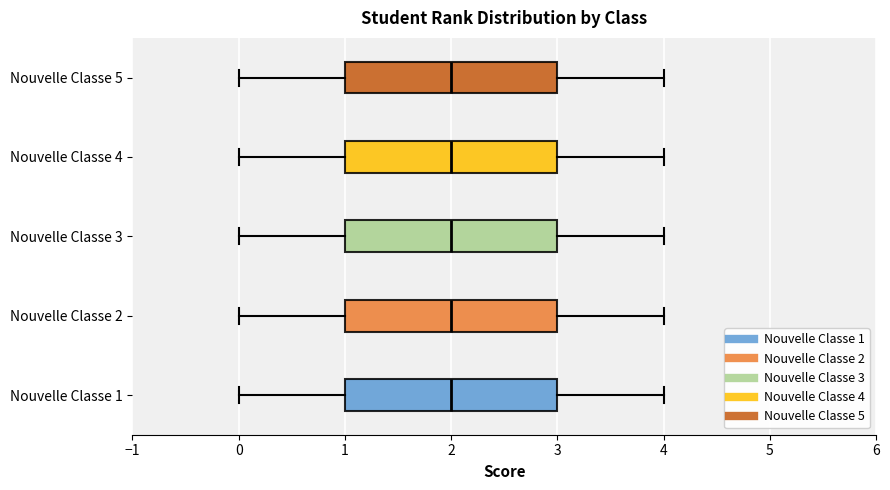

Reading bottom to top, transcribe this box plot: for each box, give where its median line is, the range the box spans, and where its two whiskers end, as read against the x-axis. The values are not printed on the chart, so give them approximately, as read against the axis.

Nouvelle Classe 1: median 2, box 1 to 3, whiskers 0 to 4
Nouvelle Classe 2: median 2, box 1 to 3, whiskers 0 to 4
Nouvelle Classe 3: median 2, box 1 to 3, whiskers 0 to 4
Nouvelle Classe 4: median 2, box 1 to 3, whiskers 0 to 4
Nouvelle Classe 5: median 2, box 1 to 3, whiskers 0 to 4